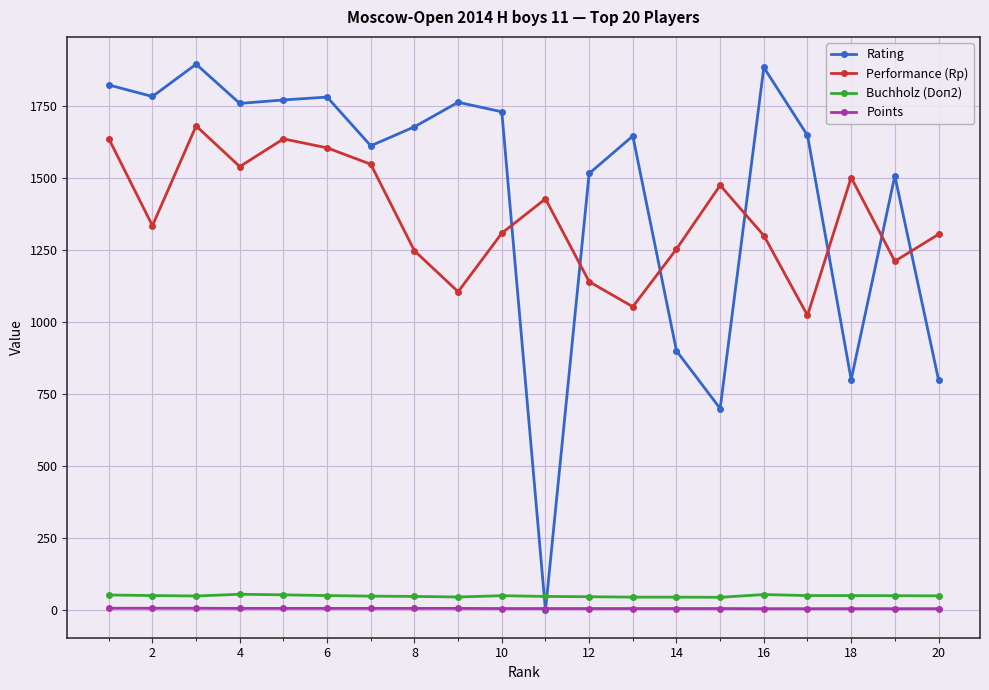

True or false: Buchholz (Doп2) and Rating cross at least once.

True